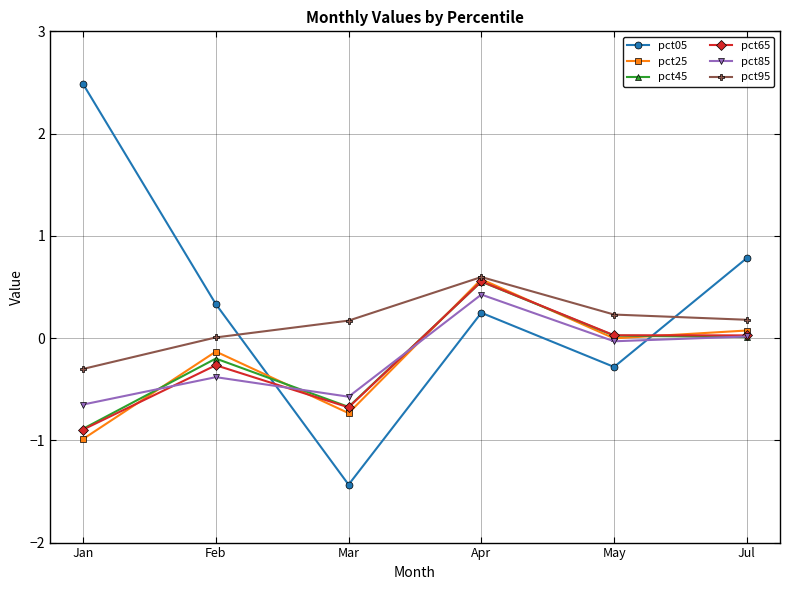

Which label corresponds to the largest value in the chart?

Jan